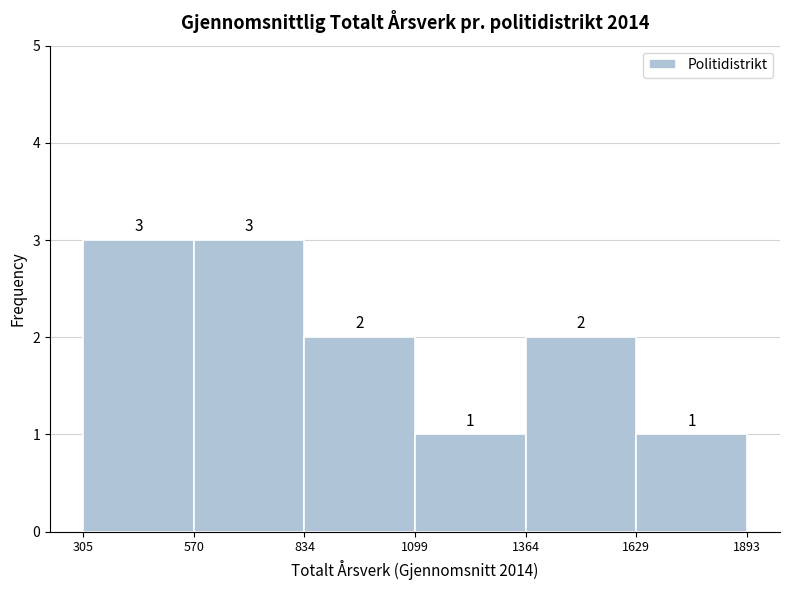

Reading left to right, transcribe this chart: for each bar, give the range it covers on the x-axis and its height.

305 to 570: 3
570 to 834: 3
834 to 1099: 2
1099 to 1364: 1
1364 to 1629: 2
1629 to 1893: 1